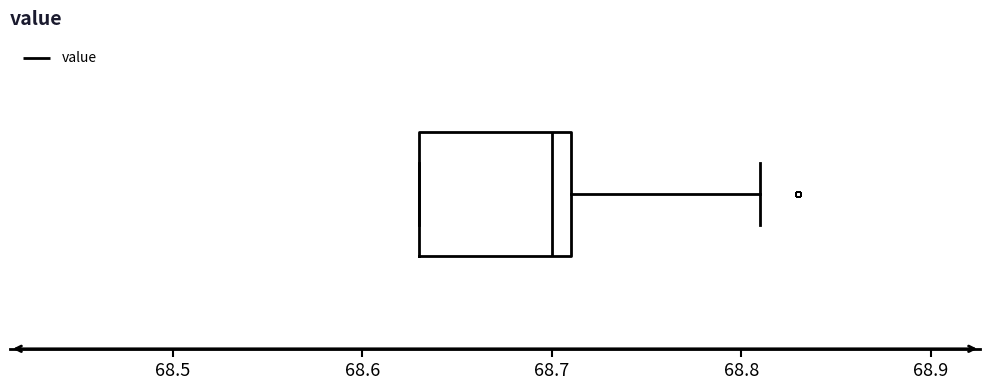

Where does the right whisker of the box end on the x-axis? The values are not printed on the chart, so give them approximately, as read against the axis.

68.81